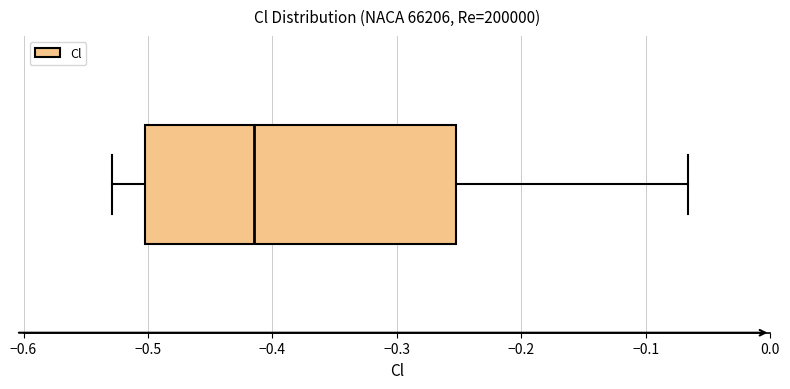

Read this box plot against the x-axis: the position of the median line, the range covered by the box, and the ends of both whiskers. The values are not printed on the chart, so give them approximately, as read against the axis.

median -0.41, box -0.50 to -0.25, whiskers -0.53 to -0.07